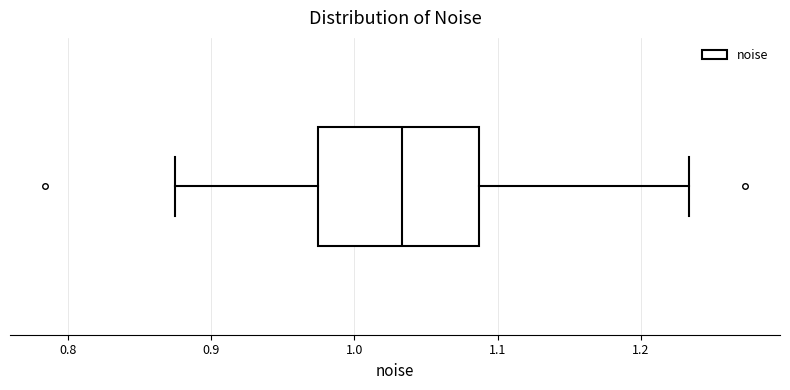

Where does the right whisker of the box end on the x-axis? The values are not printed on the chart, so give them approximately, as read against the axis.

1.23